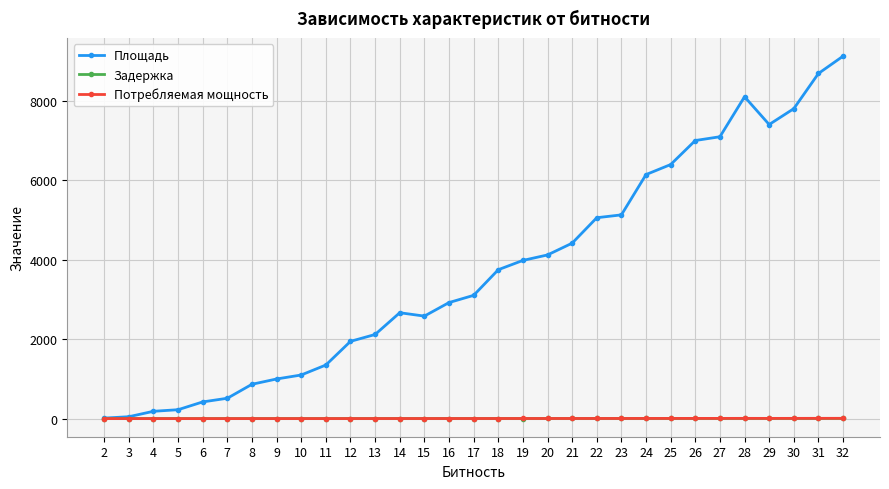

What is the total value across all series at 27?

7103.3